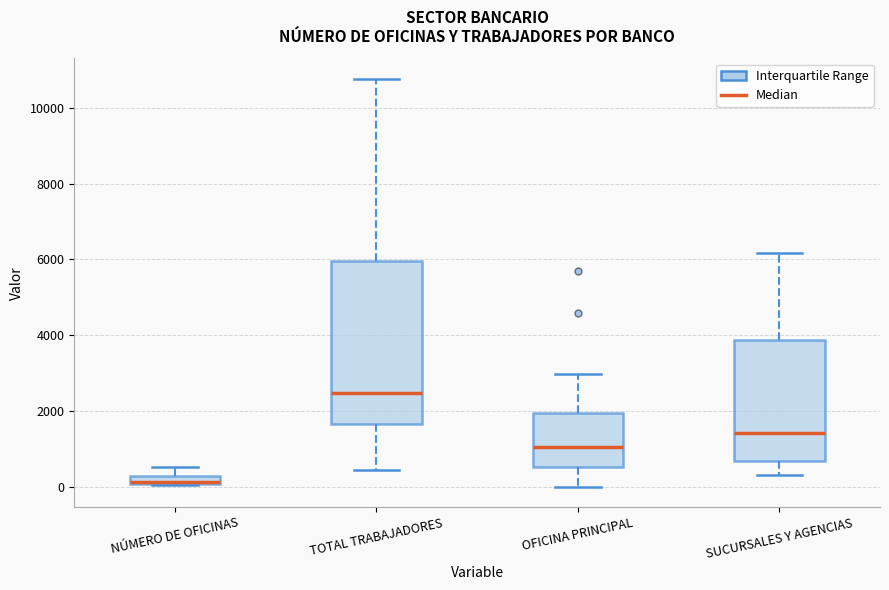

Where does the lower whisker of the box for TOTAL TRABAJADORES end on the y-axis? The values are not printed on the chart, so give them approximately, as read against the axis.

400